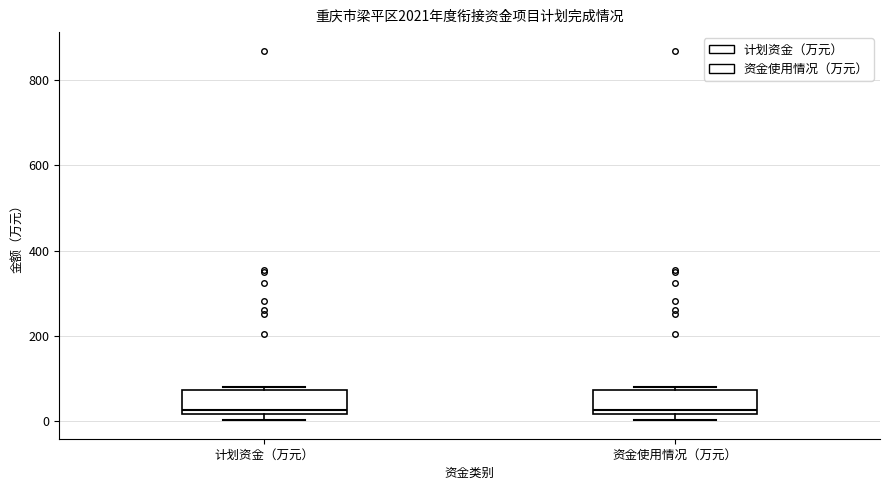

Reading left to right, read every box against the y-axis: the position of its median line, the range the box covers, and the ends of its whiskers. The values are not printed on the chart, so give them approximately, as read against the axis.

计划资金（万元）: median 20 (just above the box's lower edge), box 20 to 80, whiskers 0 to 80 (just above the box's upper edge)
资金使用情况（万元）: median 20 (just above the box's lower edge), box 20 to 80, whiskers 0 to 80 (just above the box's upper edge)